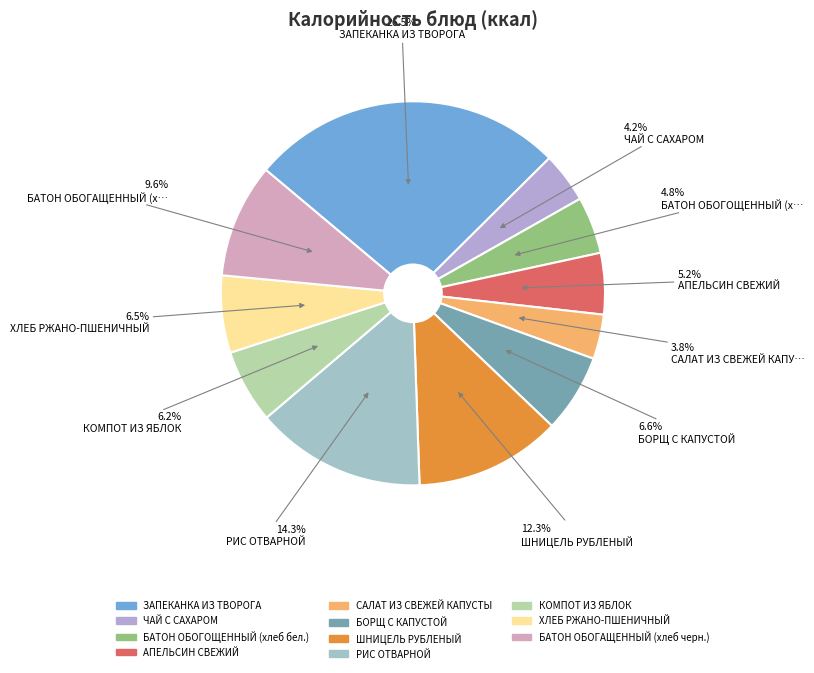

Which category has the smallest portion of the pie?

САЛАТ ИЗ СВЕЖЕЙ КАПУСТЫ